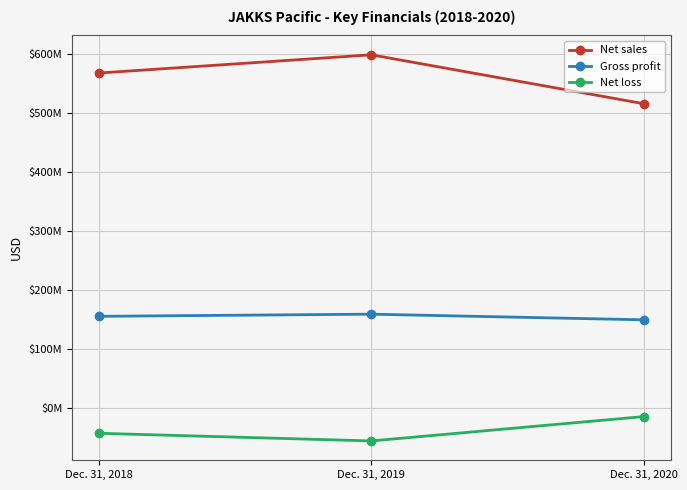

What is the minimum value for Gross profit?

149765000